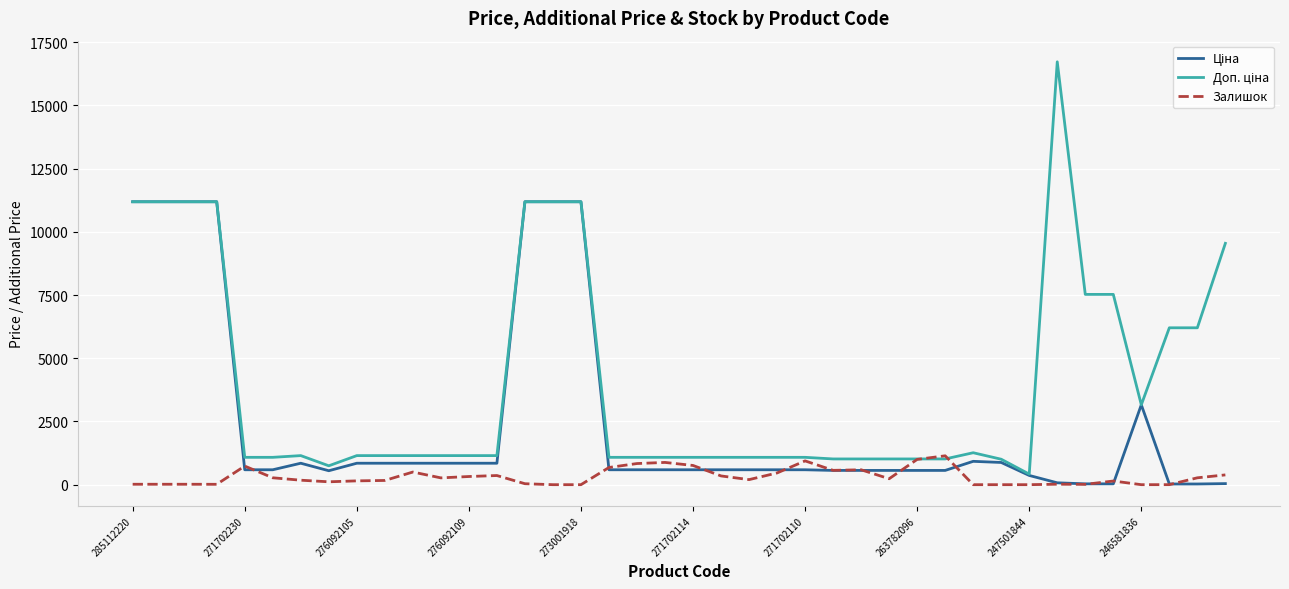

Count the number of data series in this chart.

3